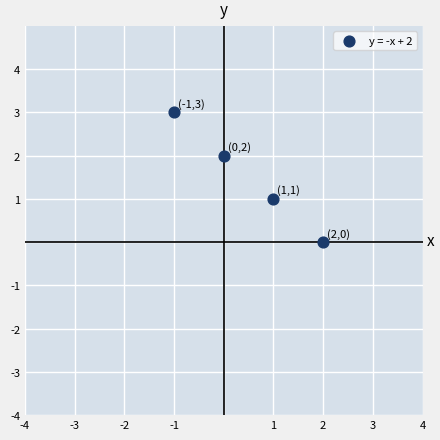

What is the range of X values (max minus min)?

3